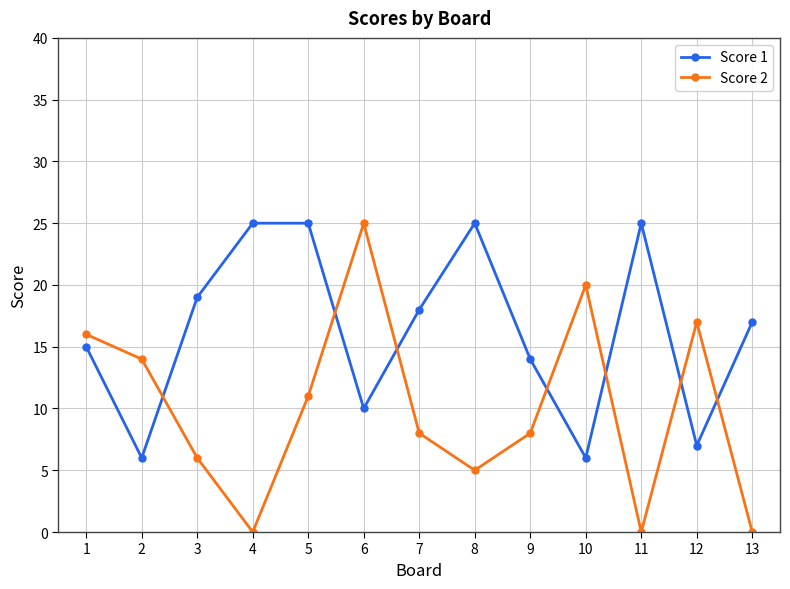

Which series changed the most between 1 and 6?

Score 2